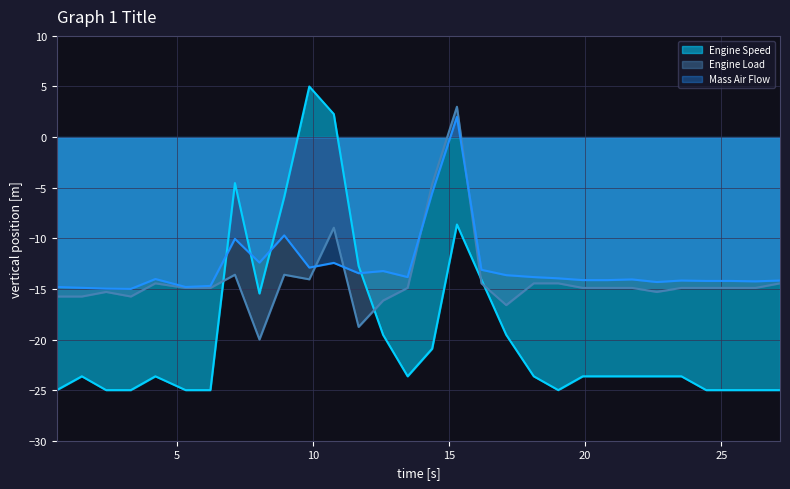

Reading left to right, transcribe all the data shown in this chart.

Engine Speed: -25.0	-23.6	-25.0	-25.0	-23.6	-25.0	-25.0	-4.5	-15.5	-5.9	5.0	2.3	-12.7	-19.5	-23.6	-20.9	-8.6	-14.1	-19.5	-23.6	-25.0	-23.6	-23.6	-23.6	-23.6	-23.6	-25.0	-25.0	-25.0	-25.0
Engine Load: -15.8	-15.8	-15.3	-15.8	-14.4	-14.9	-14.9	-13.6	-20.0	-13.6	-14.1	-9.0	-18.8	-16.1	-14.9	-4.6	3.0	-14.4	-16.6	-14.4	-14.4	-14.9	-14.9	-14.9	-15.3	-14.9	-14.9	-14.9	-14.9	-14.4
Mass Air Flow: -14.8	-14.9	-15.0	-15.0	-14.0	-14.8	-14.7	-10.0	-12.4	-9.7	-12.9	-12.4	-13.4	-13.2	-13.8	-5.5	2.0	-13.1	-13.6	-13.8	-14.0	-14.1	-14.1	-14.1	-14.3	-14.2	-14.2	-14.2	-14.3	-14.2